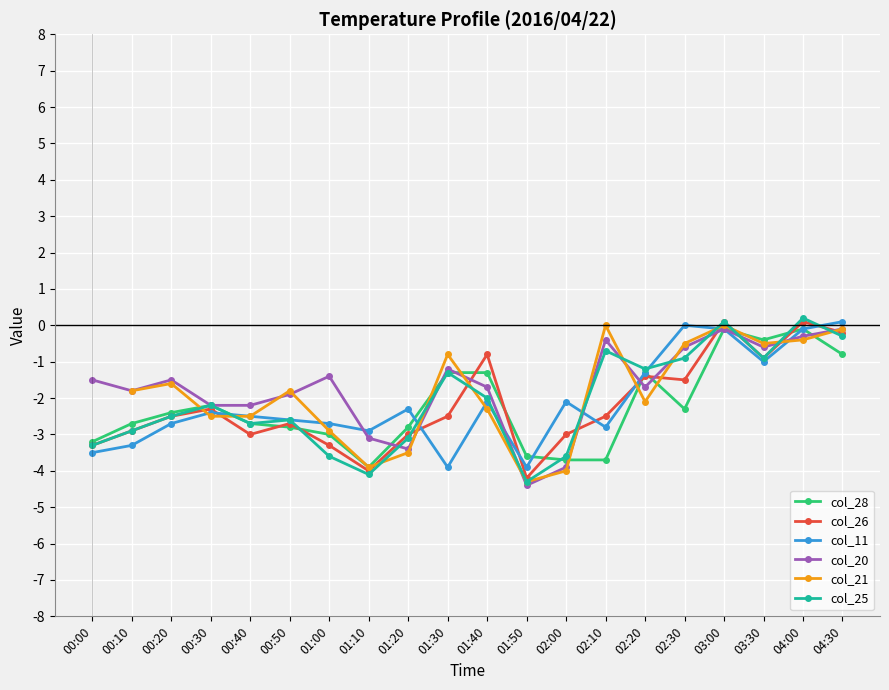

Does the chart display data point markers on the line(s)?

Yes